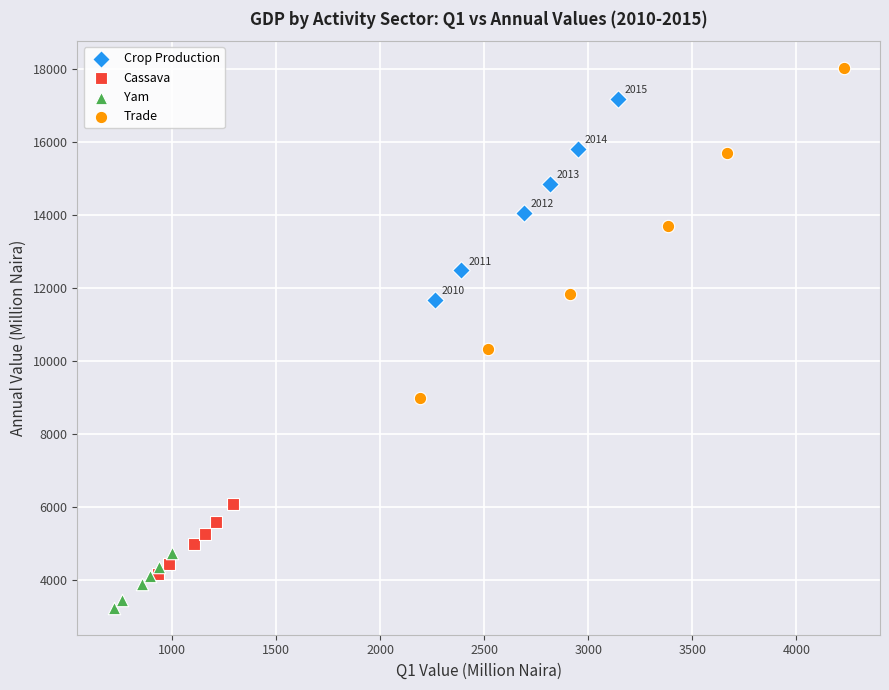

Which series reaches the minimum Y coordinate?

Yam